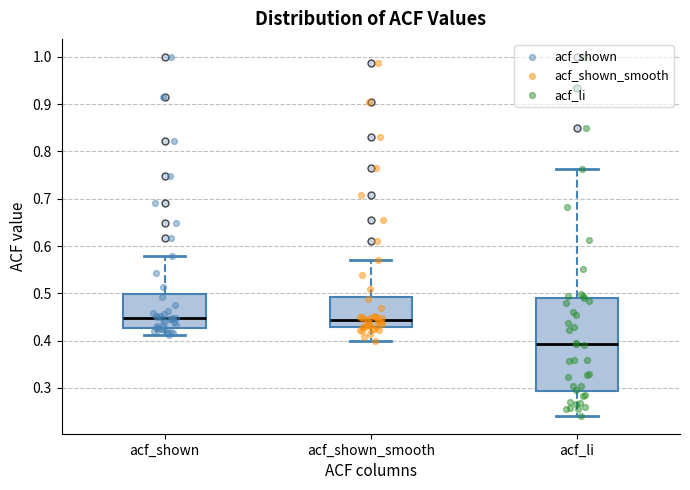

Comparing the boxes themselves (not the whiskers), which one is the tallest?

acf_li